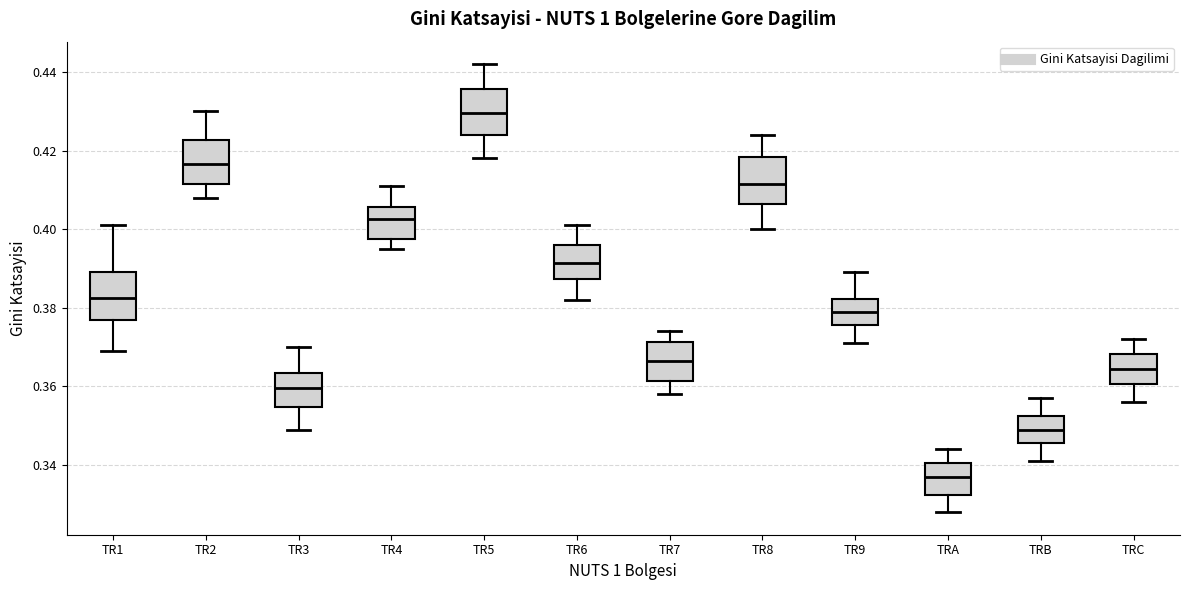

Where does the upper whisker of the box for TR5 end on the y-axis? The values are not printed on the chart, so give them approximately, as read against the axis.

0.442